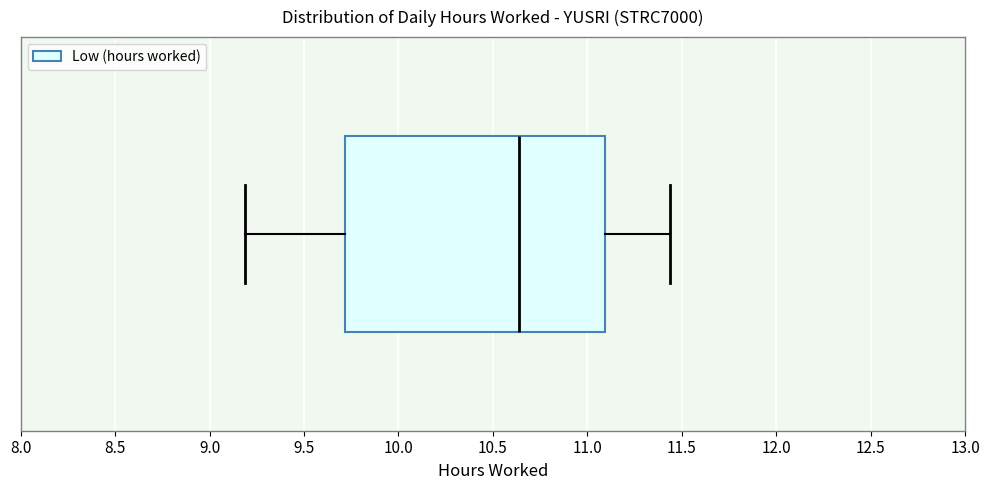

Where is the right edge of the box on the x-axis? The values are not printed on the chart, so give them approximately, as read against the axis.

11.10